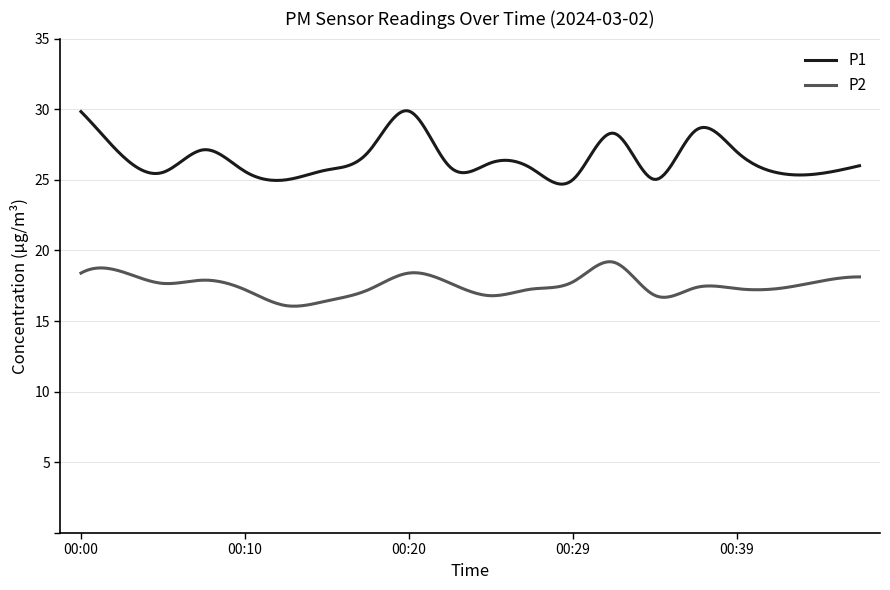

Rank the series by their average value, from highest to lowest.

P1, P2